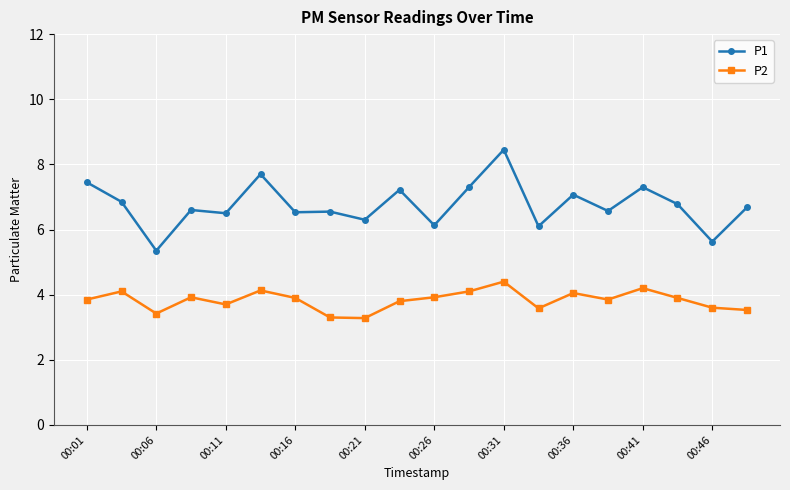

Which series has the widest spread of values?

P1